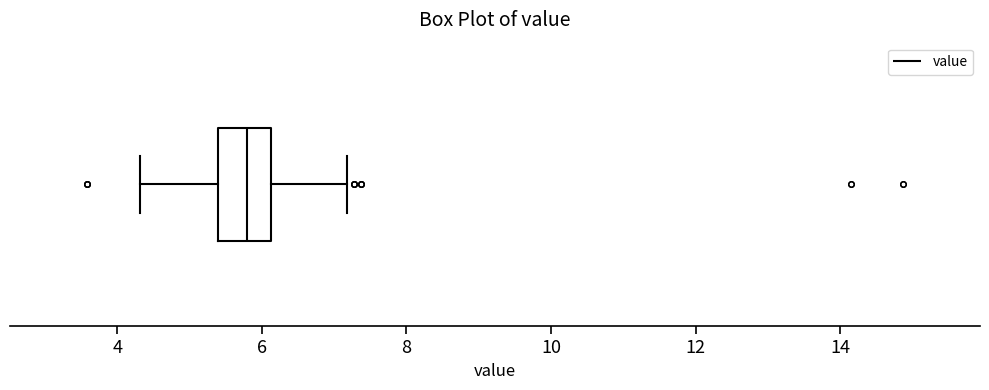

Read this box plot against the x-axis: the position of the median line, the range covered by the box, and the ends of both whiskers. The values are not printed on the chart, so give them approximately, as read against the axis.

median 5.8, box 5.4 to 6.2, whiskers 4.4 to 7.2